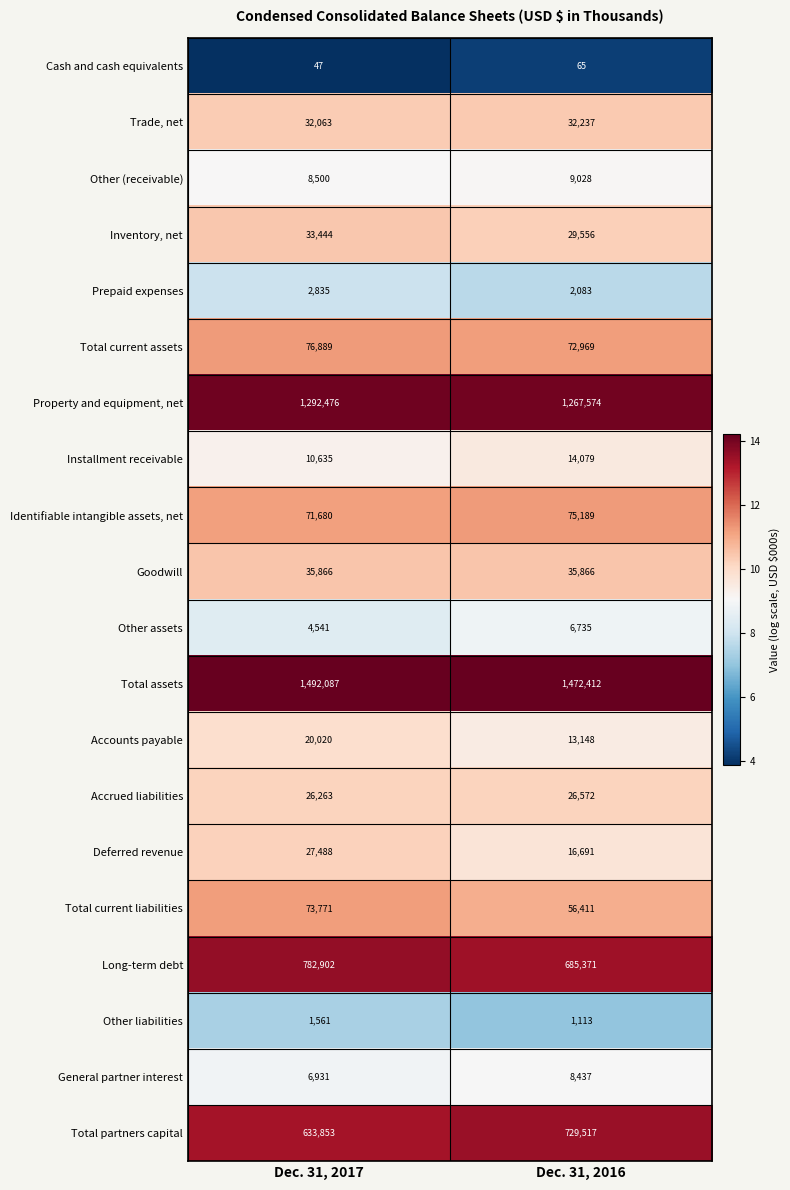

List the series in order of their peak value, lowest first.

Cash and cash equivalents, Other liabilities, Prepaid expenses, Other assets, General partner interest, Other (receivable), Installment receivable, Accounts payable, Accrued liabilities, Deferred revenue, Trade, net, Inventory, net, Goodwill, Total current liabilities, Identifiable intangible assets, net, Total current assets, Total partners capital, Long-term debt, Property and equipment, net, Total assets